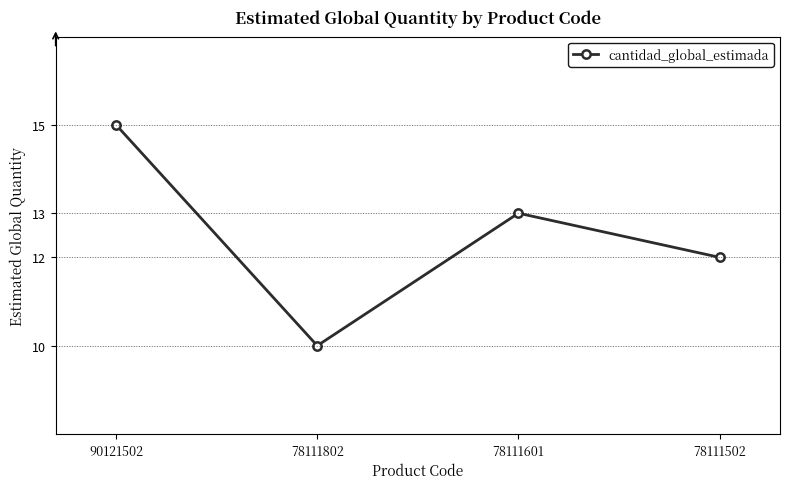

What is the sum of all values?

50